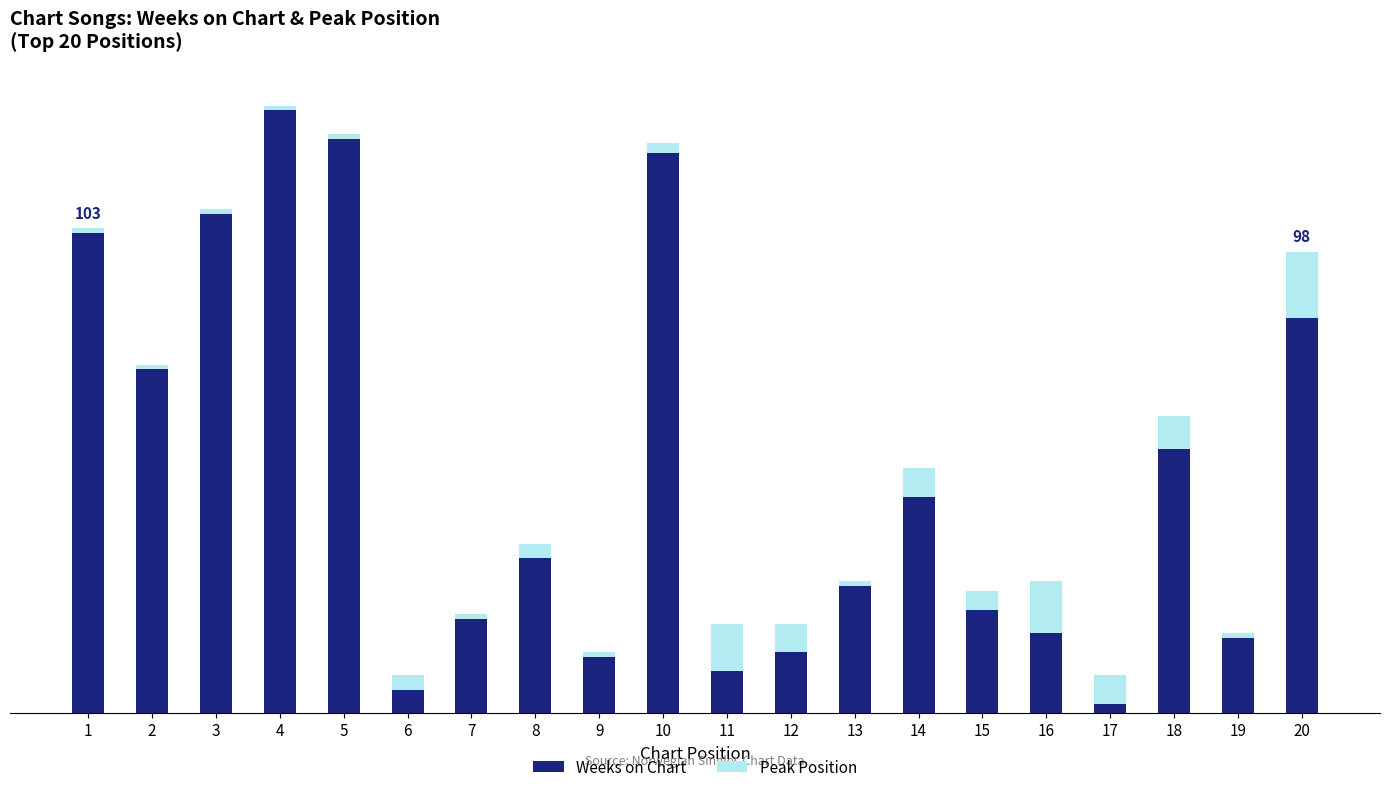

Rank the series by their average value, from lowest to highest.

Peak Position, Weeks on Chart